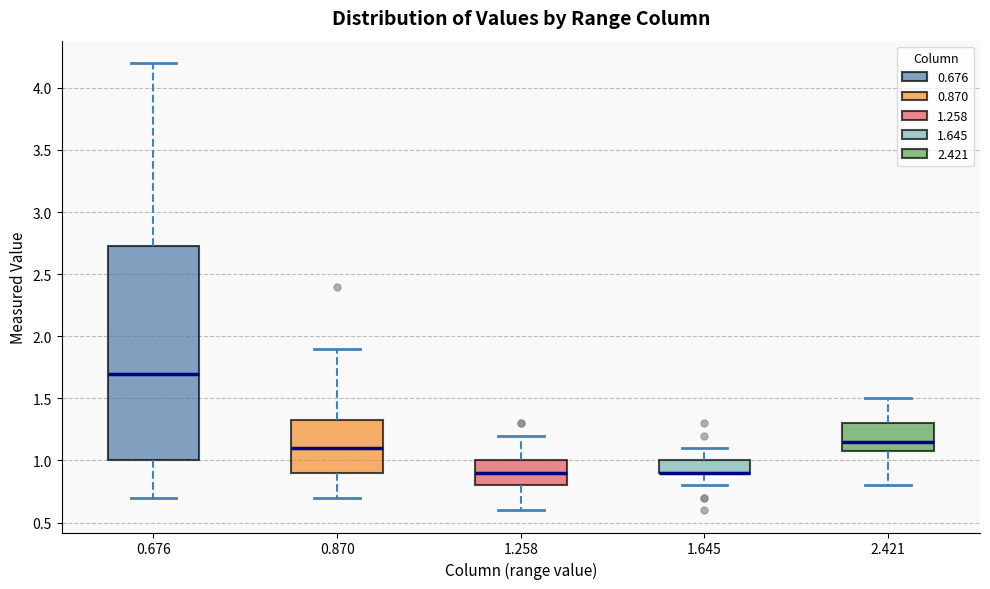

Where is the lower edge of the box at x = 1.258 on the y-axis? The values are not printed on the chart, so give them approximately, as read against the axis.

0.80